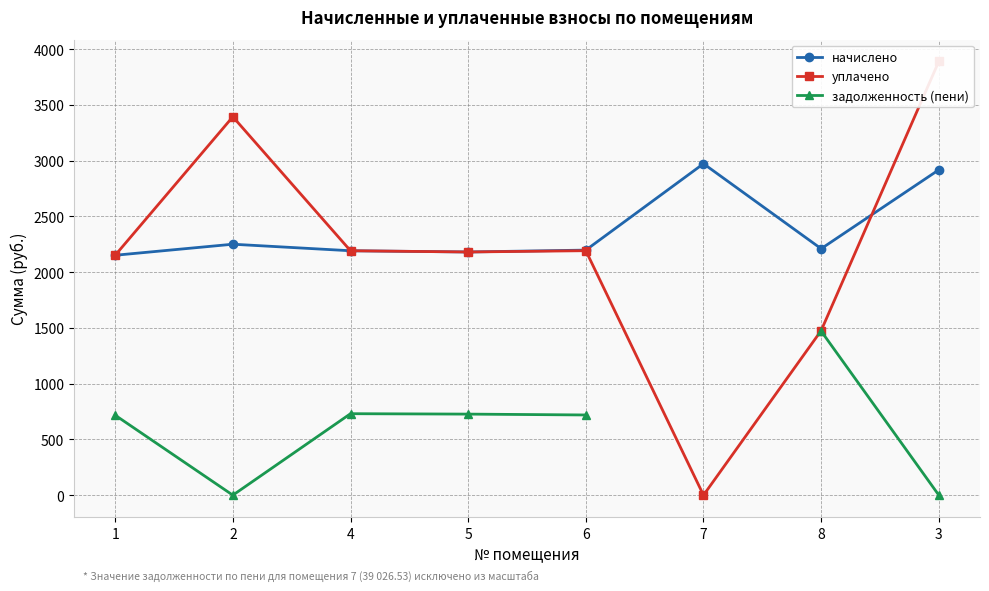

Rank the series at 2 from lowest to highest value.

задолженность (пени), начислено, уплачено